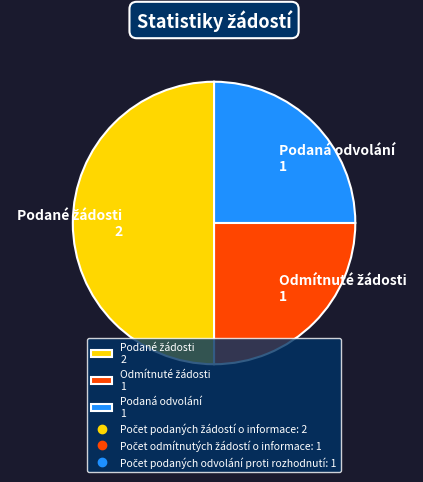

Count the number of slices in the pie.

3